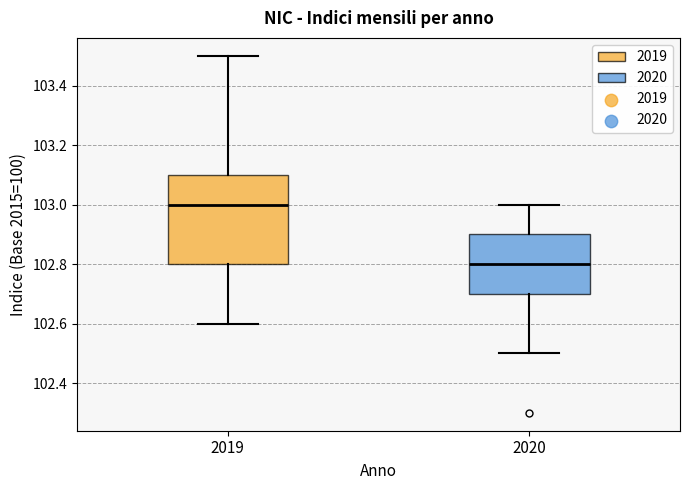

Where does the upper whisker of the box at x = 2019 end on the y-axis? The values are not printed on the chart, so give them approximately, as read against the axis.

103.5